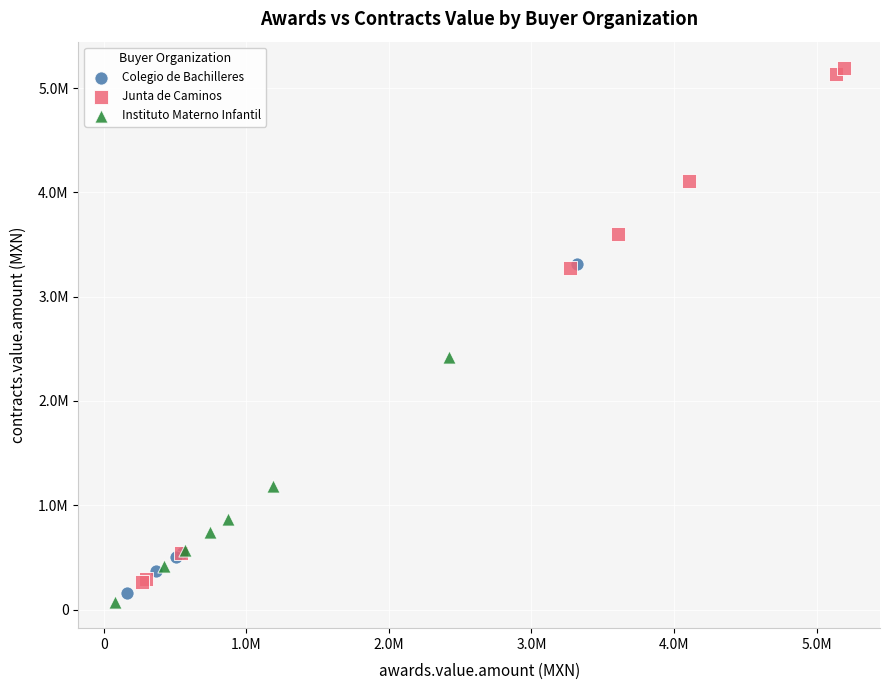

What are all the series names shown in the legend?

Colegio de Bachilleres, Junta de Caminos, Instituto Materno Infantil